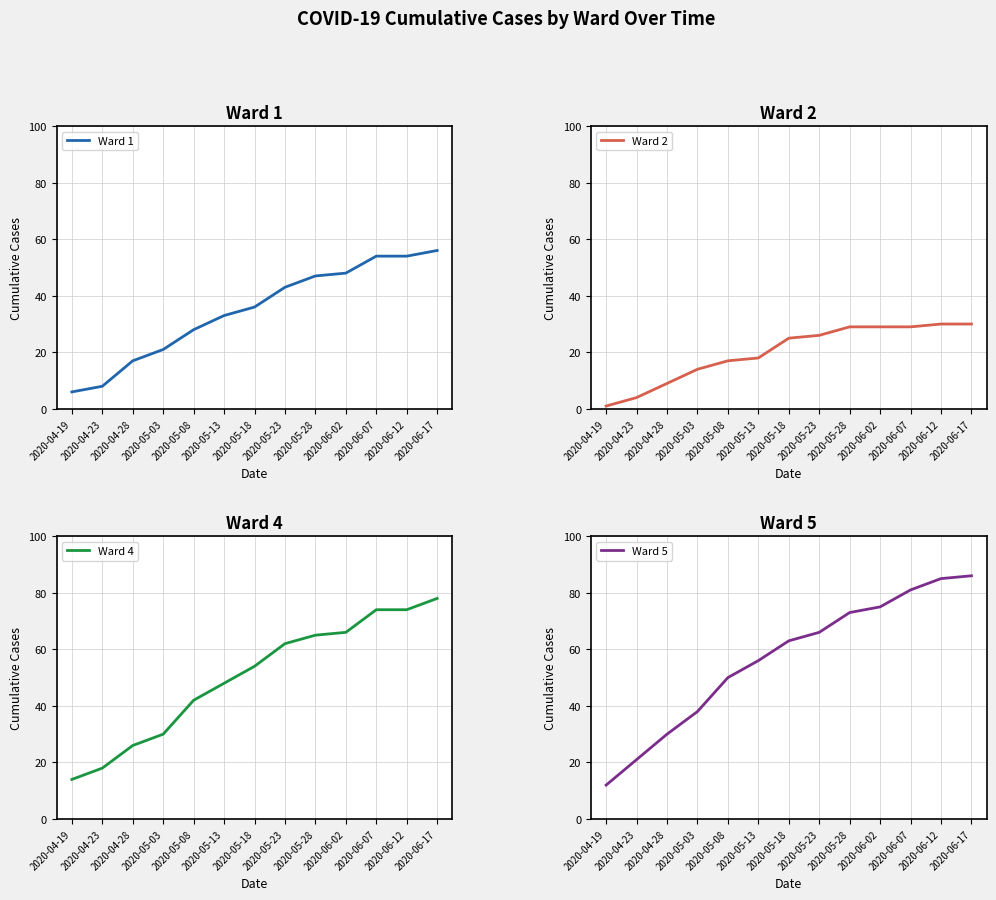

How many data points in Ward 4 are above 54?

6